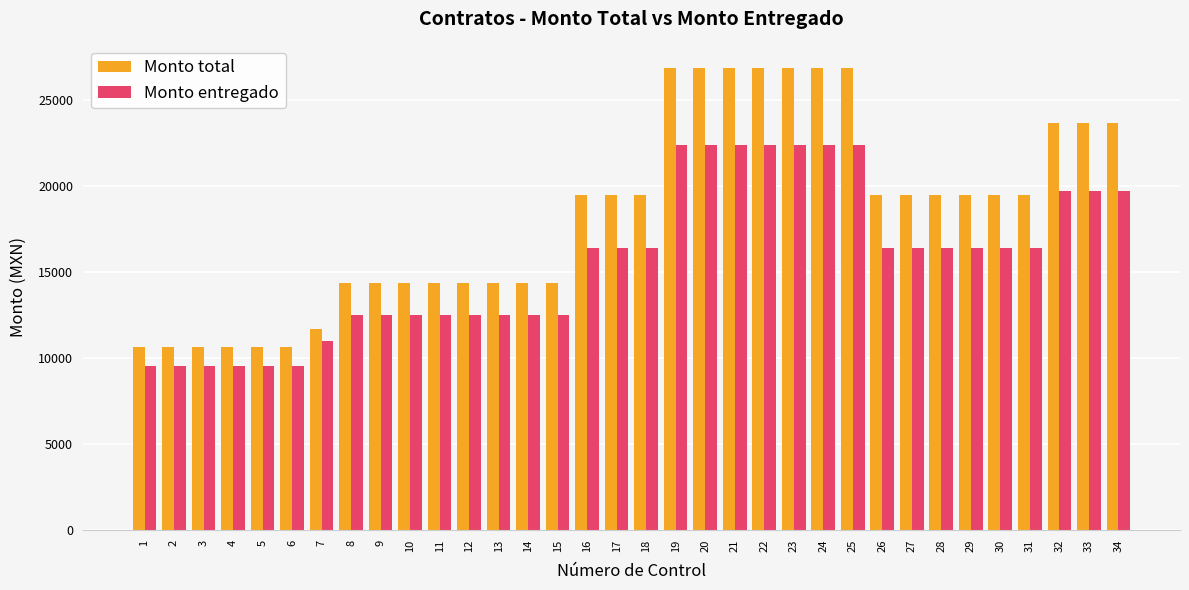

True or false: Monto total has a value of 19500.0 at 30.

True